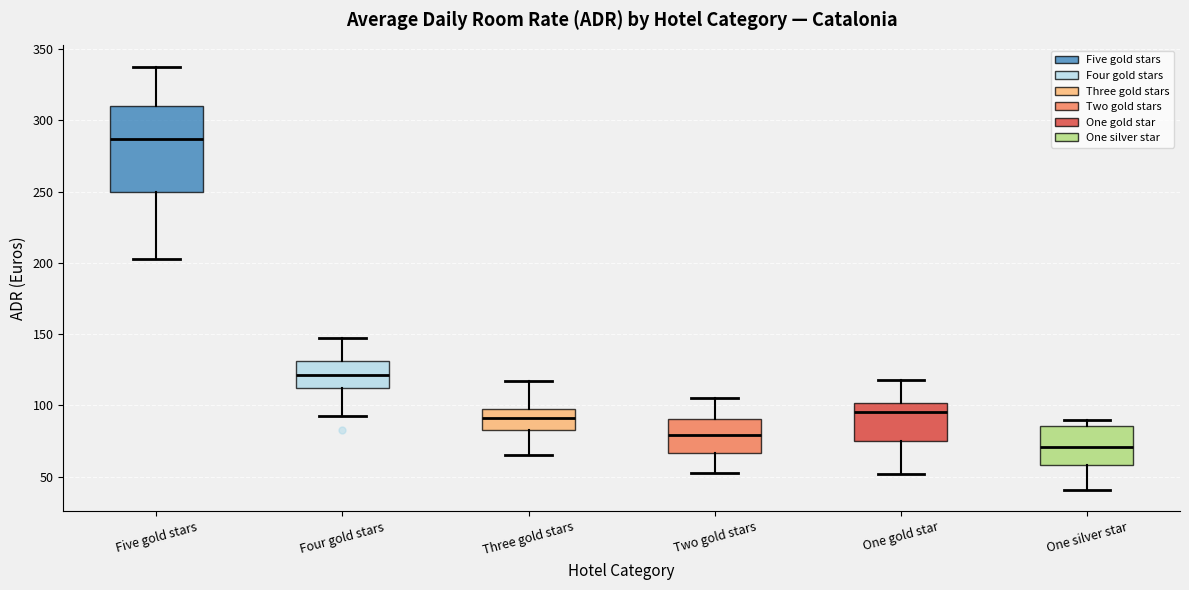

Reading left to right, read every box against the y-axis: the position of its median line, the range the box covers, and the ends of its whiskers. The values are not printed on the chart, so give them approximately, as read against the axis.

Five gold stars: median 285, box 250 to 310, whiskers 205 to 340
Four gold stars: median 120, box 110 to 130, whiskers 90 to 145
Three gold stars: median 90, box 85 to 95, whiskers 65 to 115
Two gold stars: median 80, box 65 to 90, whiskers 55 to 105
One gold star: median 95, box 75 to 100, whiskers 50 to 120
One silver star: median 70, box 60 to 85, whiskers 40 to 90